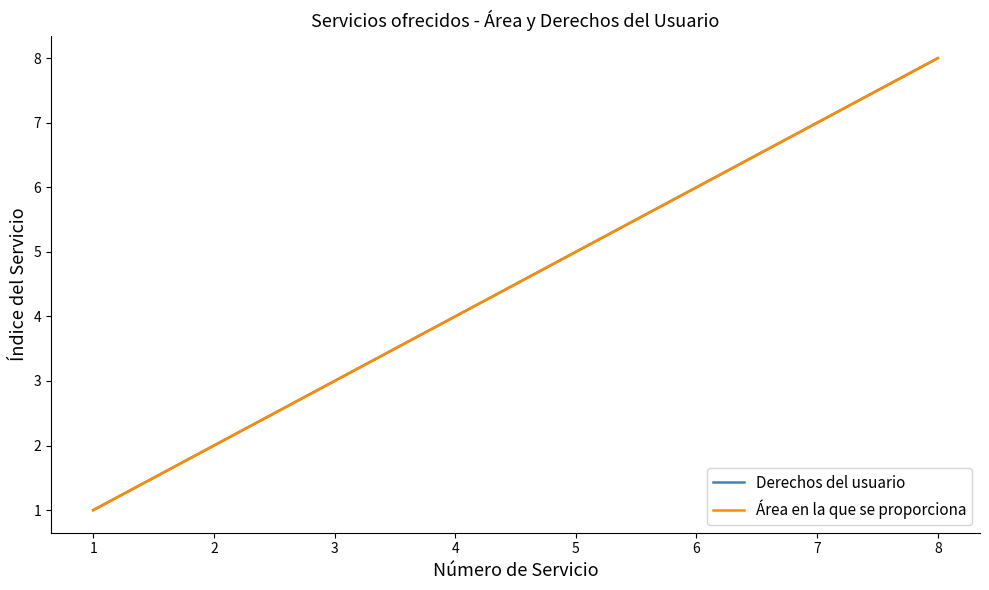

What is the sum of the Derechos del usuario values at 7 and 1?

8